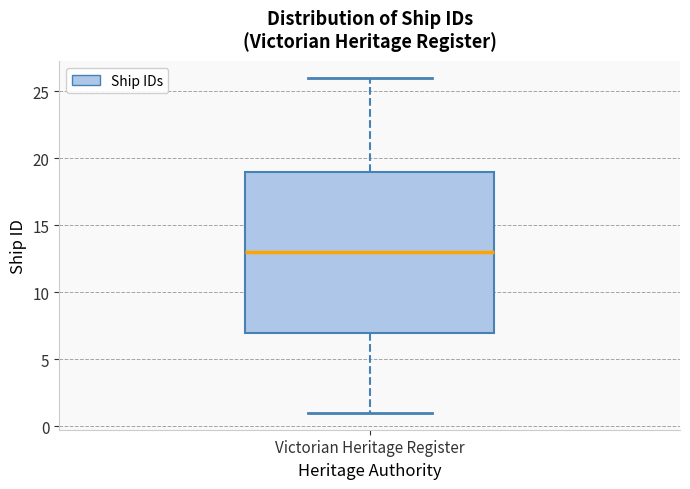

Read this box plot against the y-axis: the position of the median line, the range covered by the box, and the ends of both whiskers. The values are not printed on the chart, so give them approximately, as read against the axis.

median 13, box 7 to 19, whiskers 1 to 26